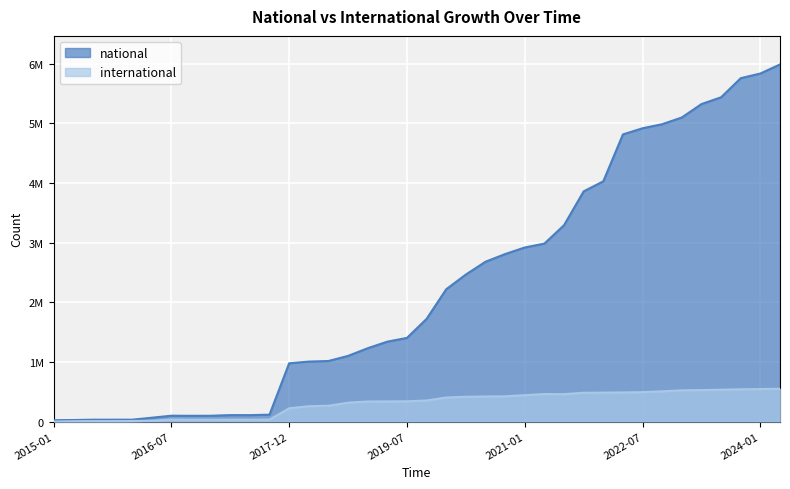

At which label does international first exceed 352769?

2020-01-01